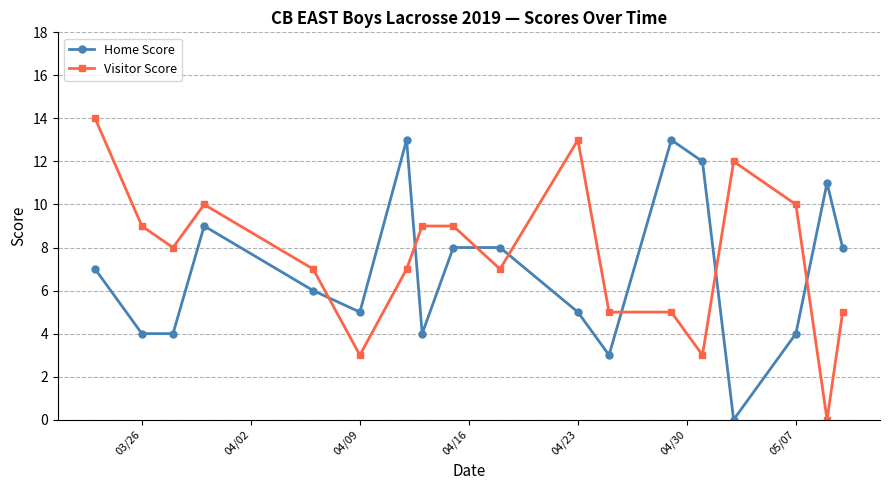

What is the difference between the maximum and minimum values in the Visitor Score series?

14